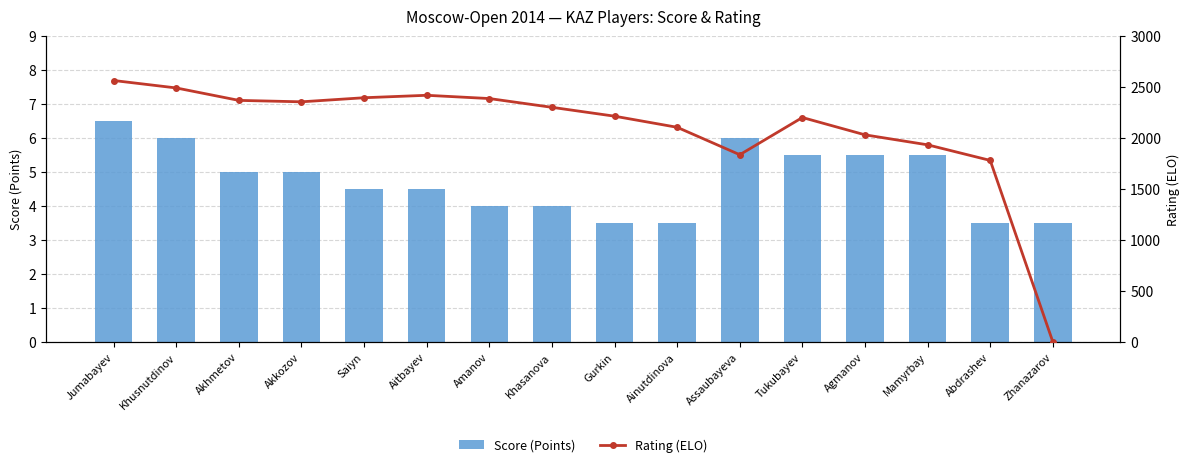

Reading left to right, extract all data points from this chart.

Score (Points): Jumabayev=6.5	Khusnutdinov=6.0	Akhmetov=5.0	Akkozov=5.0	Saiyn=4.5	Aitbayev=4.5	Amanov=4.0	Khasanova=4.0	Gurkin=3.5	Ainutdinova=3.5	Assaubayeva=6.0	Tukubayev=5.5	Agmanov=5.5	Mamyrbay=5.5	Abdrashev=3.5	Zhanazarov=3.5
Rating (ELO): Jumabayev=2564.0	Khusnutdinov=2491.0	Akhmetov=2369.0	Akkozov=2355.0	Saiyn=2395.0	Aitbayev=2419.0	Amanov=2387.0	Khasanova=2301.0	Gurkin=2214.0	Ainutdinova=2105.0	Assaubayeva=1836.0	Tukubayev=2201.0	Agmanov=2031.0	Mamyrbay=1933.0	Abdrashev=1780.0	Zhanazarov=0.0